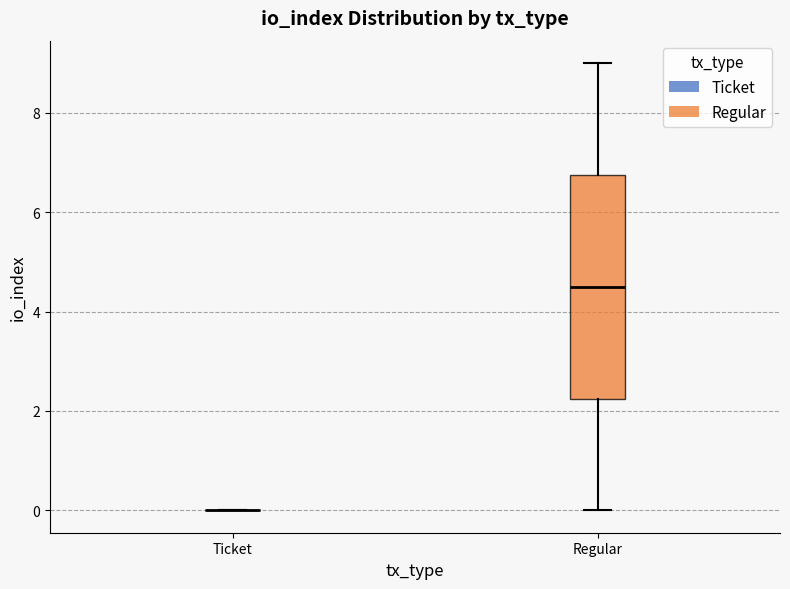

Which box is the tallest, from its lower edge to its upper edge?

Regular